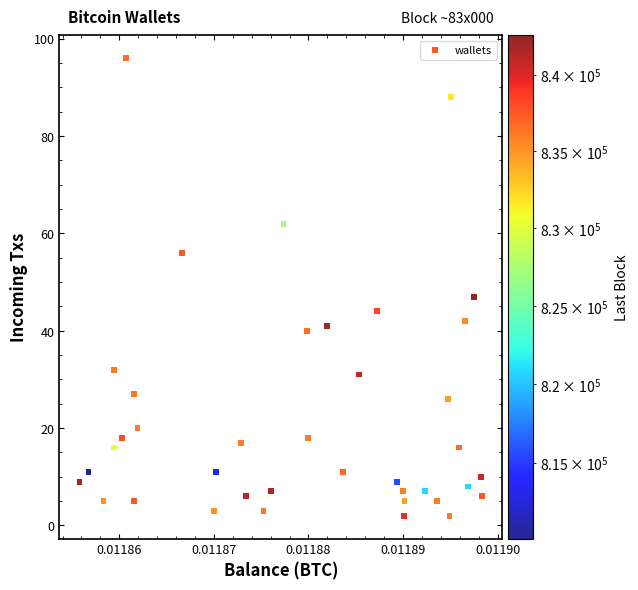

What is the range of Y values (max minus min)?

94